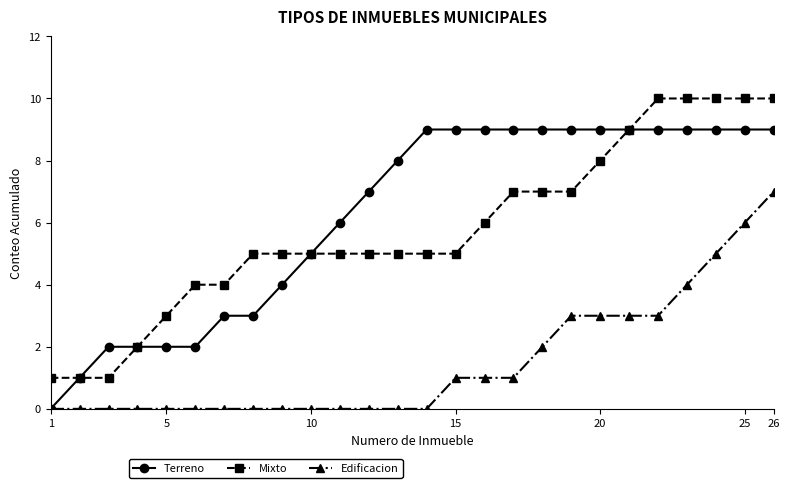

How many positive values does the Terreno series have?

25